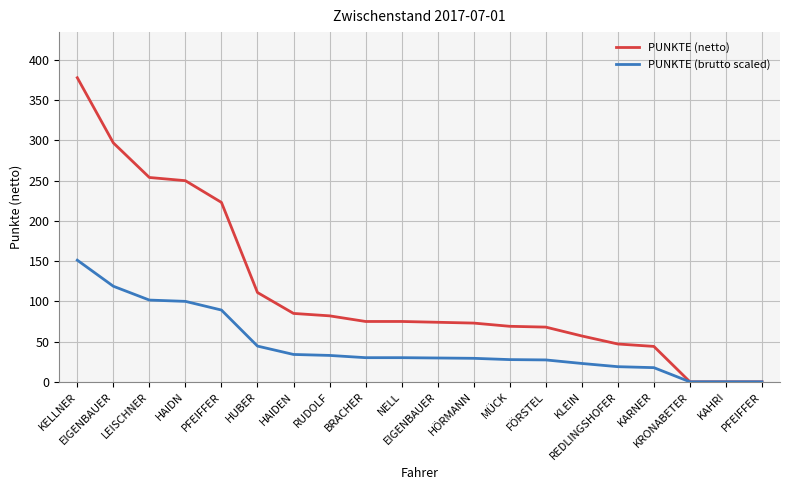

What is the difference between the PUNKTE (netto) values at REDLINGSHOFER and KARNER?

3.0